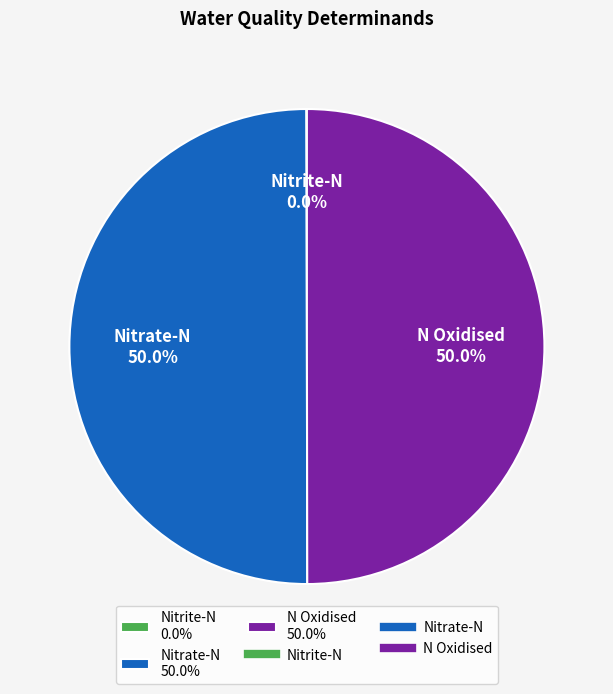

What portion of the pie excludes Nitrate-N 50.0%?

50.0%